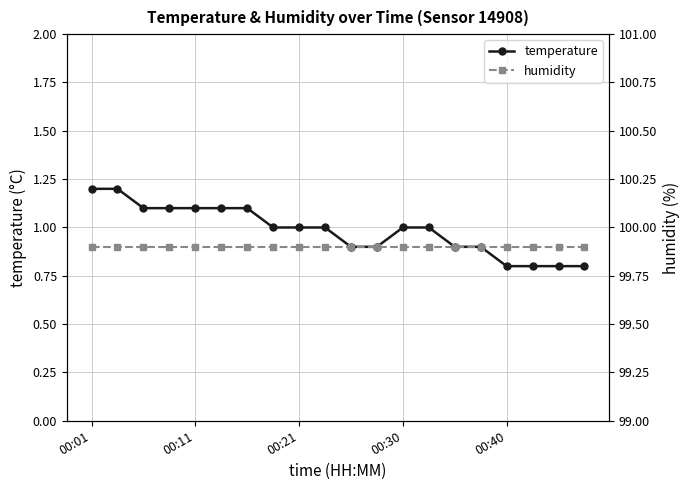

At which label is humidity closest to 99?

00:01